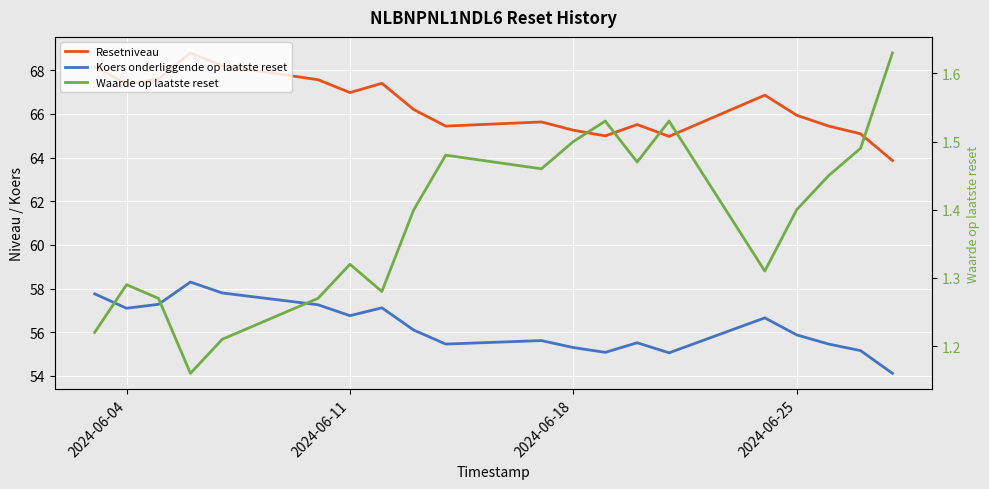

Count the number of categories in the chart.

20